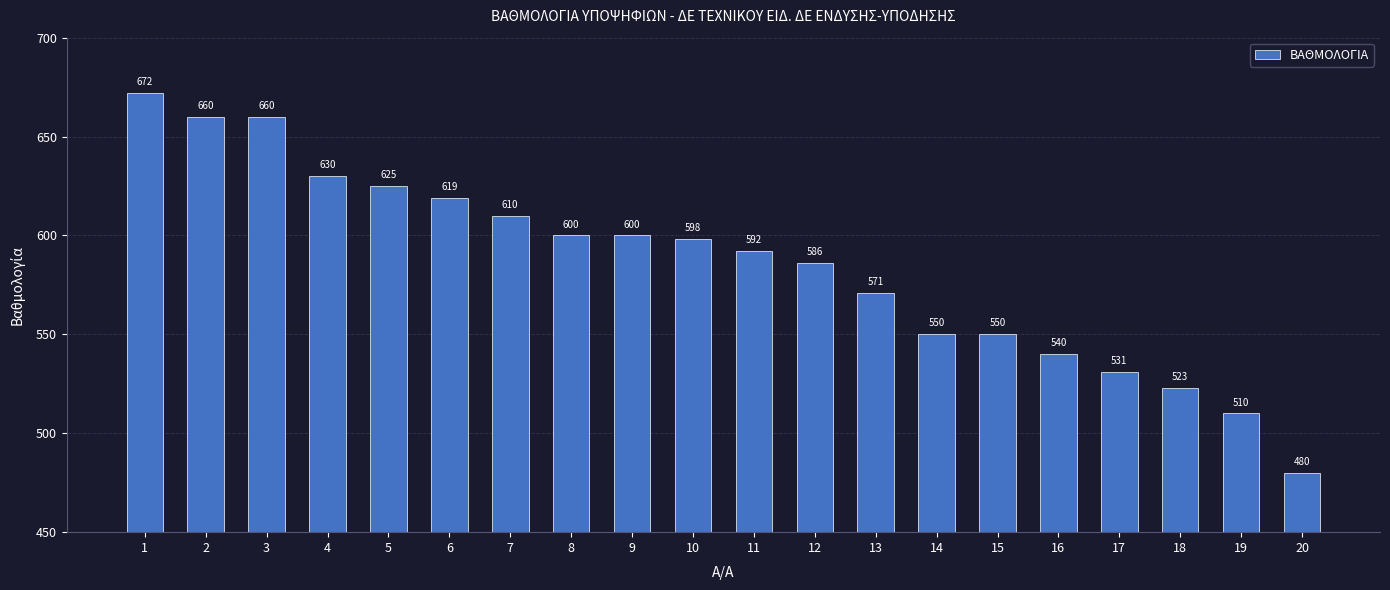

What is the sum of all values?

11707